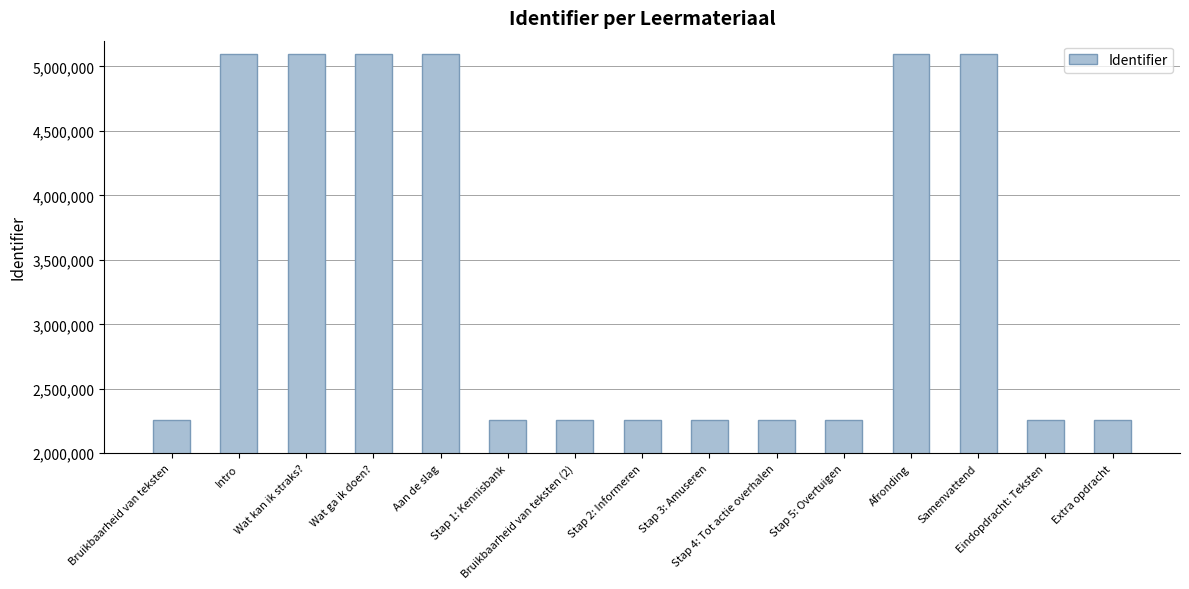

True or false: the data shows 5099280 at Aan de slag.

True